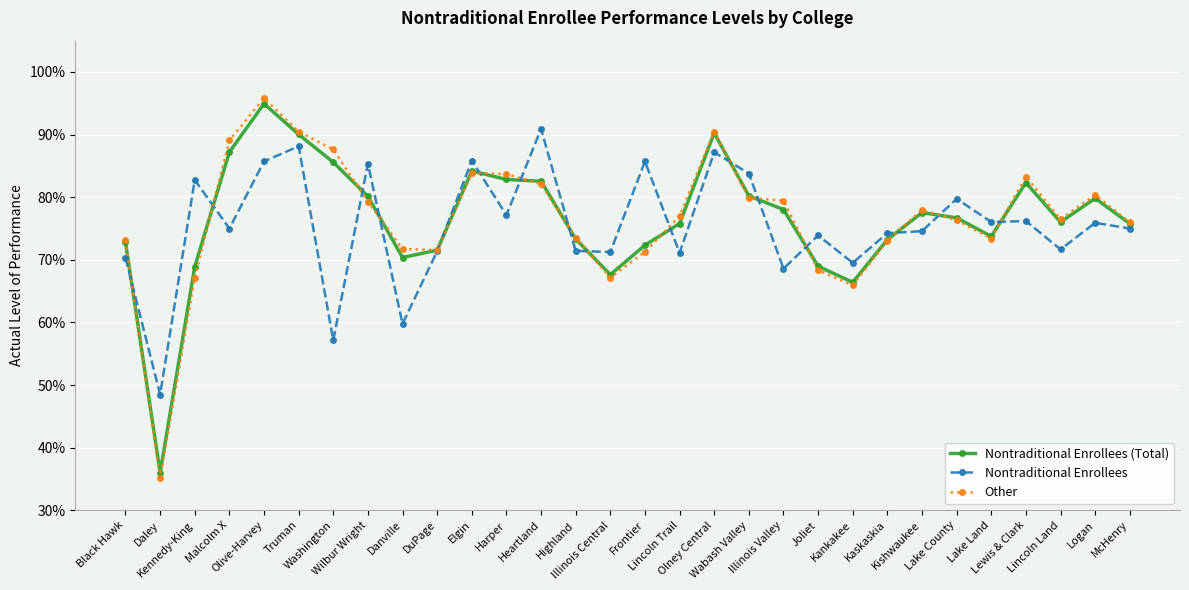

Reading left to right, list all the values displayed in this chart.

Nontraditional Enrollees (Total): 0.7	0.4	0.7	0.9	0.9	0.9	0.9	0.8	0.7	0.7	0.8	0.8	0.8	0.7	0.7	0.7	0.8	0.9	0.8	0.8	0.7	0.7	0.7	0.8	0.8	0.7	0.8	0.8	0.8	0.8
Nontraditional Enrollees: 0.7	0.5	0.8	0.8	0.9	0.9	0.6	0.9	0.6	0.7	0.9	0.8	0.9	0.7	0.7	0.9	0.7	0.9	0.8	0.7	0.7	0.7	0.7	0.7	0.8	0.8	0.8	0.7	0.8	0.8
Other: 0.7	0.4	0.7	0.9	1.0	0.9	0.9	0.8	0.7	0.7	0.8	0.8	0.8	0.7	0.7	0.7	0.8	0.9	0.8	0.8	0.7	0.7	0.7	0.8	0.8	0.7	0.8	0.8	0.8	0.8